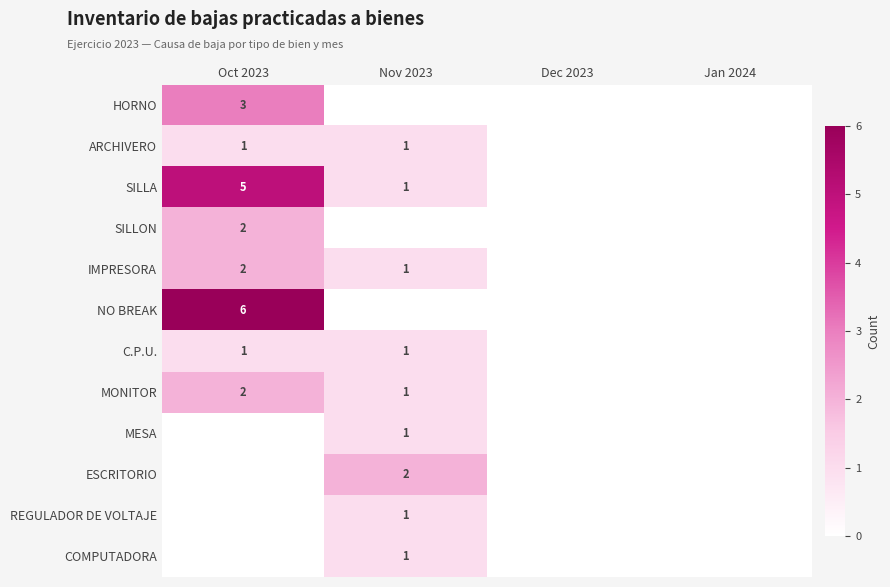

The value of MONITOR at Oct 2023 is 2. True or false?

True